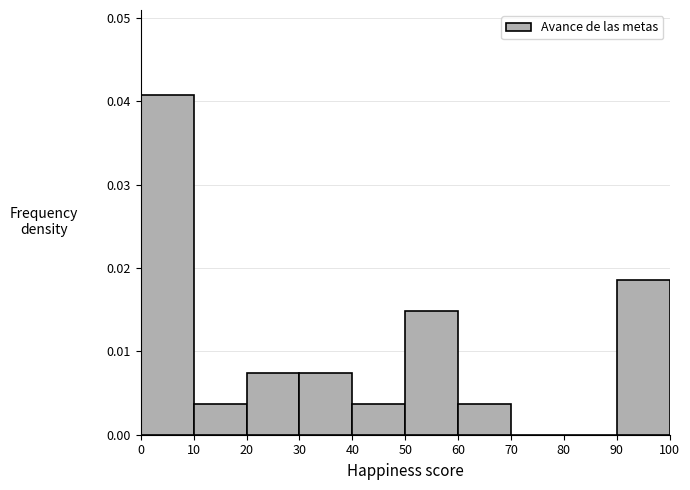

Reading left to right, list every bar in this chart as the range it spans on the x-axis followed by its height. The values are not printed on the chart, so give them approximately, as read against the axis.

0 to 10: 0.041
10 to 20: 0.004
20 to 30: 0.007
30 to 40: 0.007
40 to 50: 0.004
50 to 60: 0.015
60 to 70: 0.004
70 to 80: 0
80 to 90: 0
90 to 100: 0.019